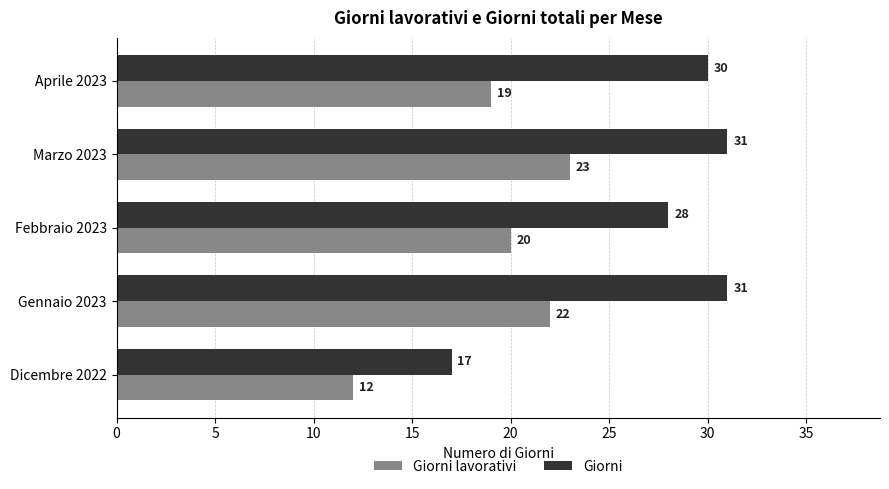

What is the highest value of the Giorni series?

31